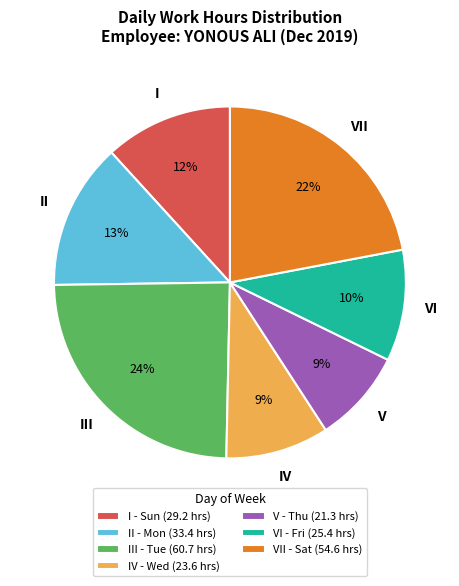

To the nearest percent, what percentage of the pie is III - Tue (60.7 hrs)?

24%